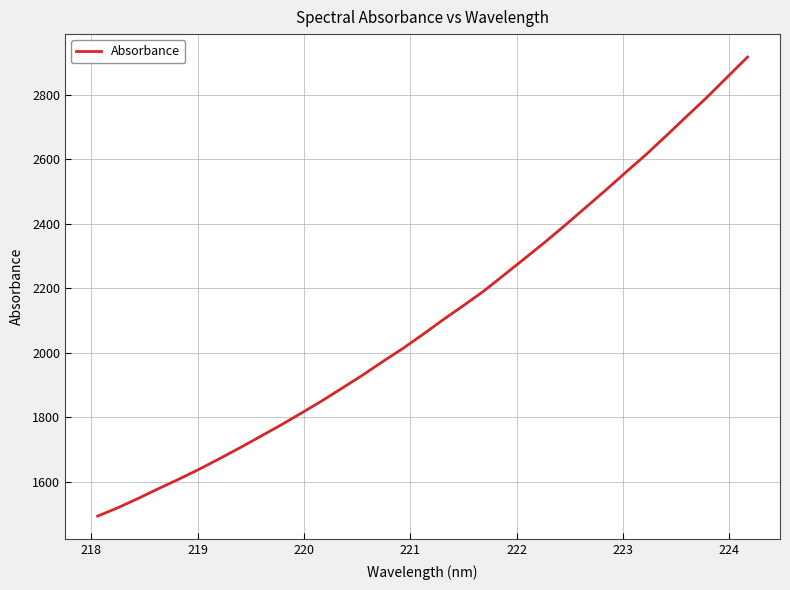

What is the greatest value displayed?

2917.3